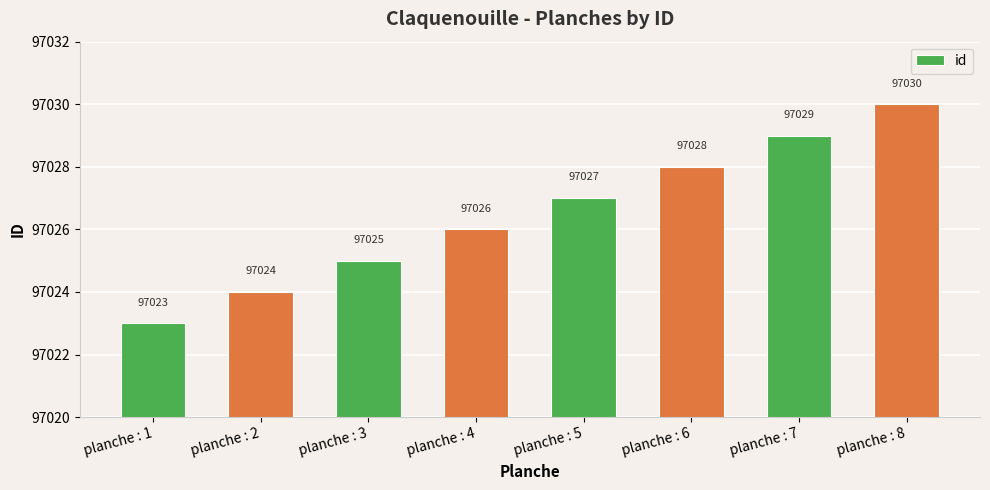

What is the ratio of the value at planche : 8 to the value at planche : 6?

1.0